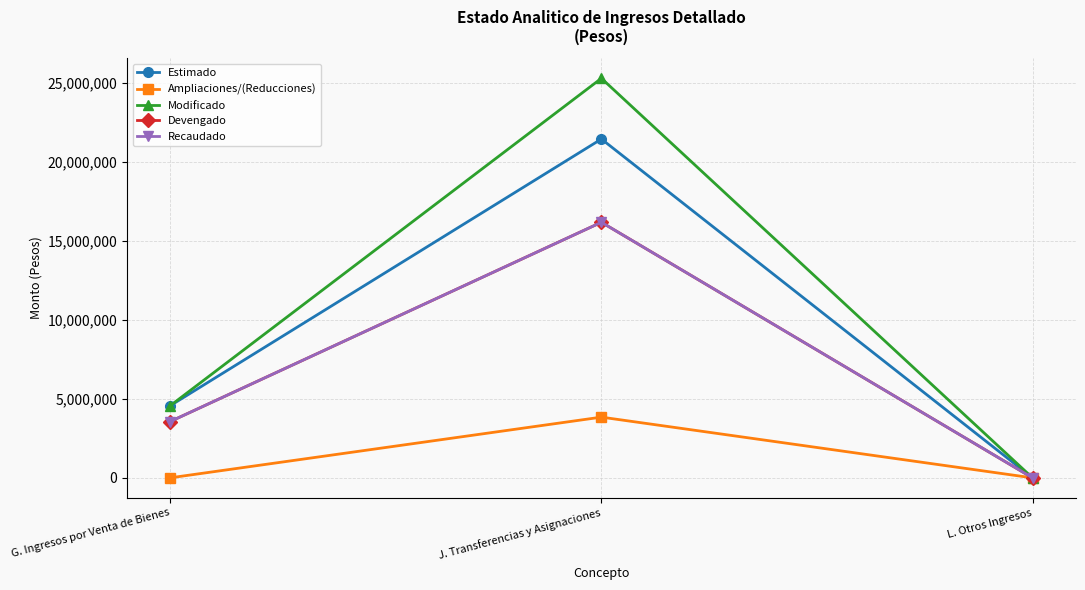

At which label does Estimado reach its minimum?

L. Otros Ingresos